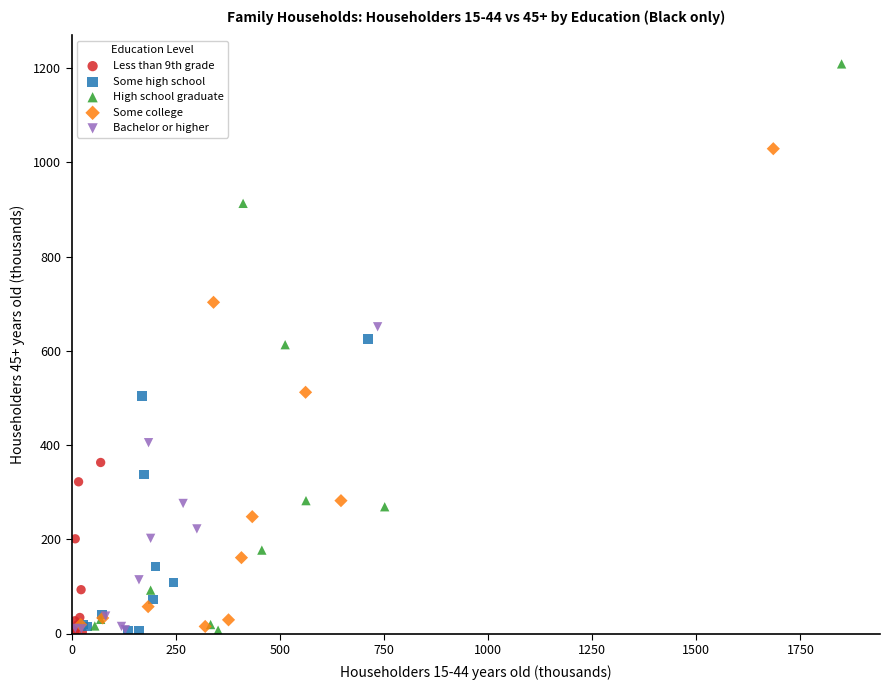

Which series reaches the maximum Y coordinate?

High school graduate